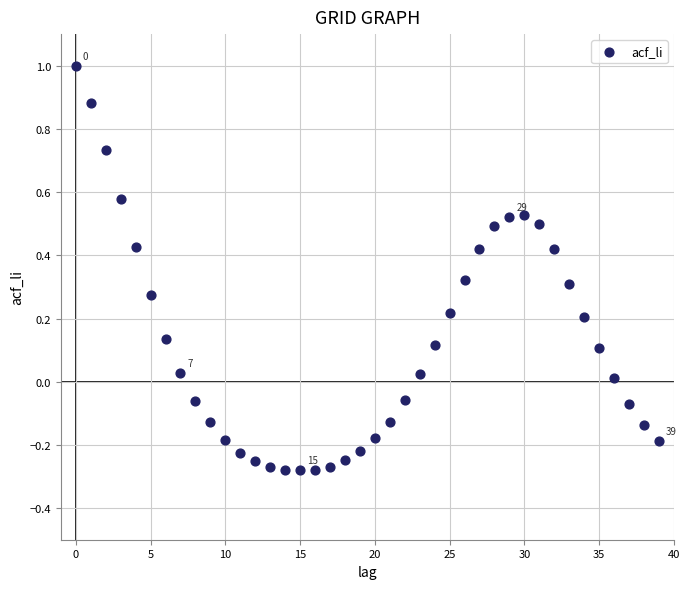

What is the range of Y values (max minus min)?

1.3